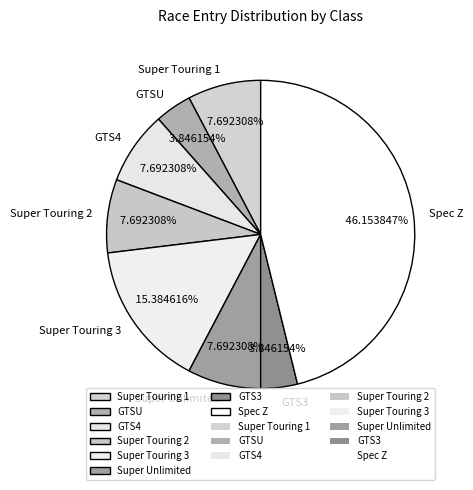

To the nearest percent, what is the difference between the largest and smallest slice percentages?

42%